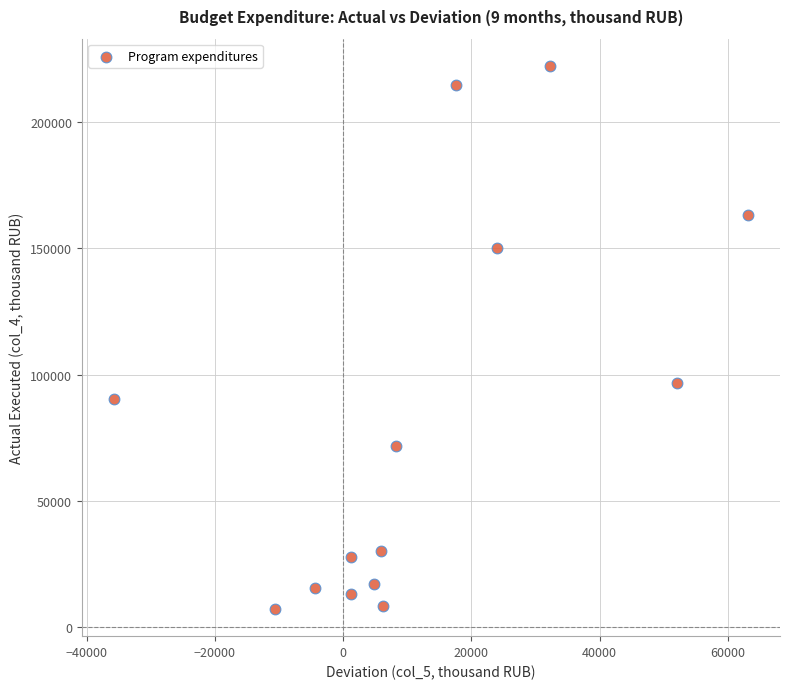

What Y value in the scatter plot is closest to 114722?

96639.4